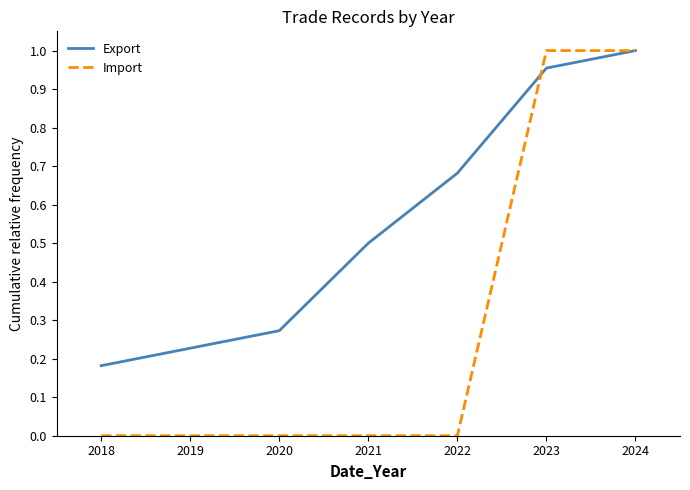

What is the total value across all series at 2024?

2.0